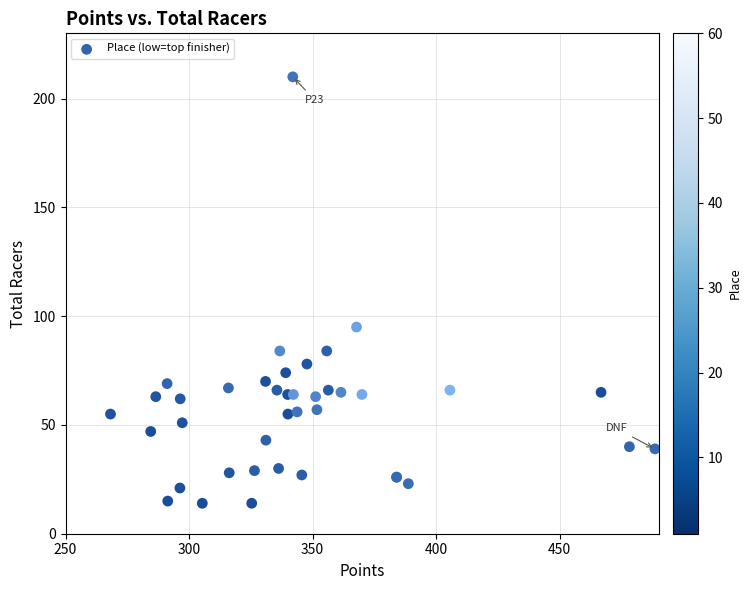

What Y value in the scatter plot is closest to 112?

95